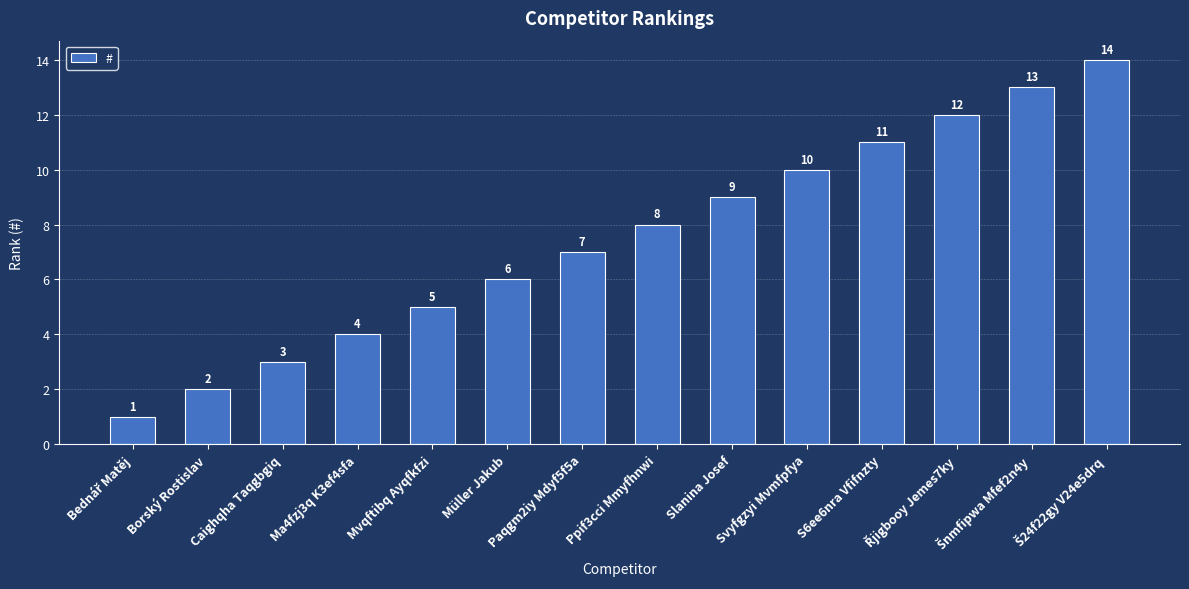

What is the maximum value shown in the chart?

14